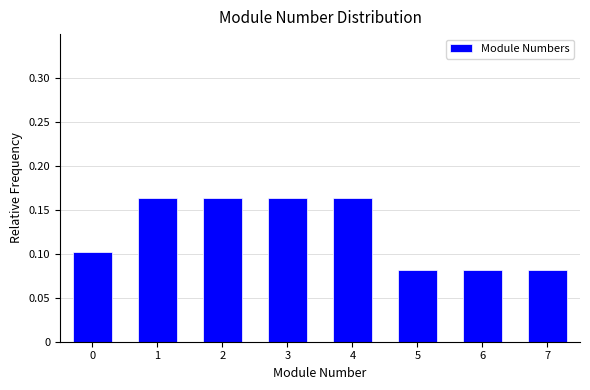

What is the sum of all values?

1.0